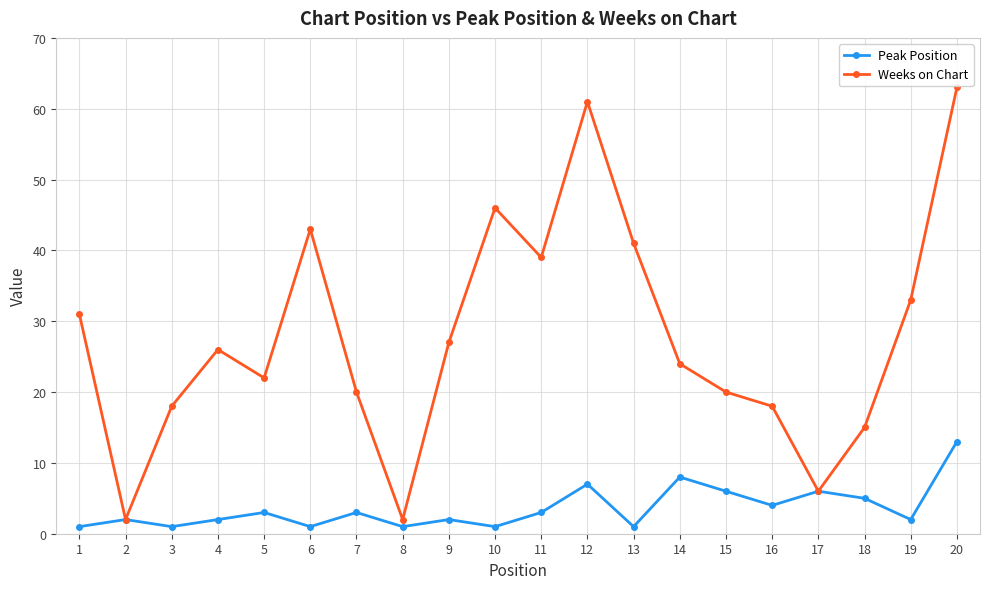

How many values in the Peak Position series are below 3?

10